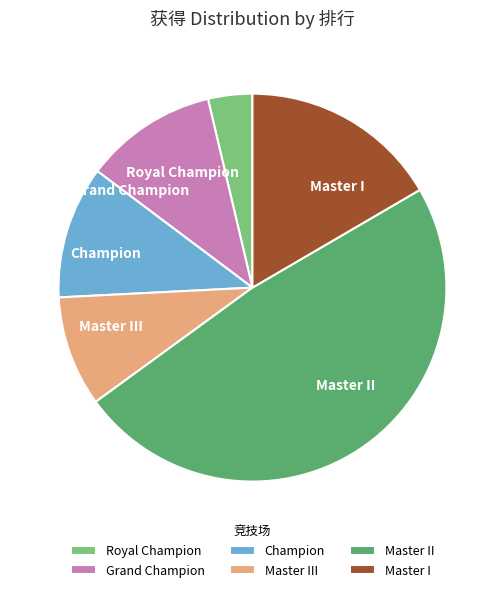

Does Grand Champion account for over 50% of the chart?

No